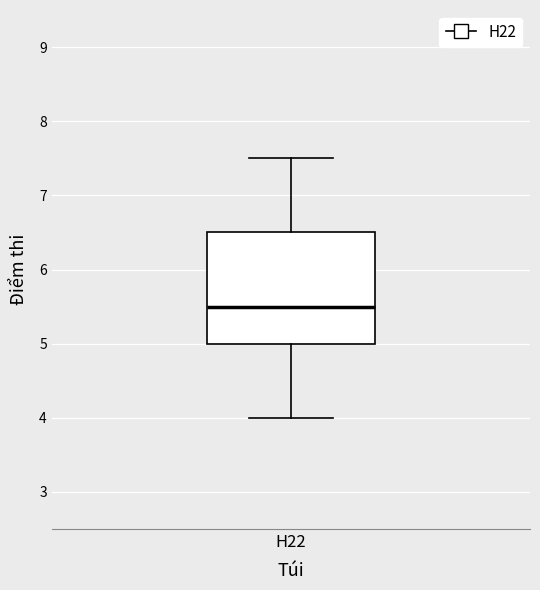

Read this box plot against the y-axis: the position of the median line, the range covered by the box, and the ends of both whiskers. The values are not printed on the chart, so give them approximately, as read against the axis.

median 5.5, box 5.0 to 6.5, whiskers 4.0 to 7.5